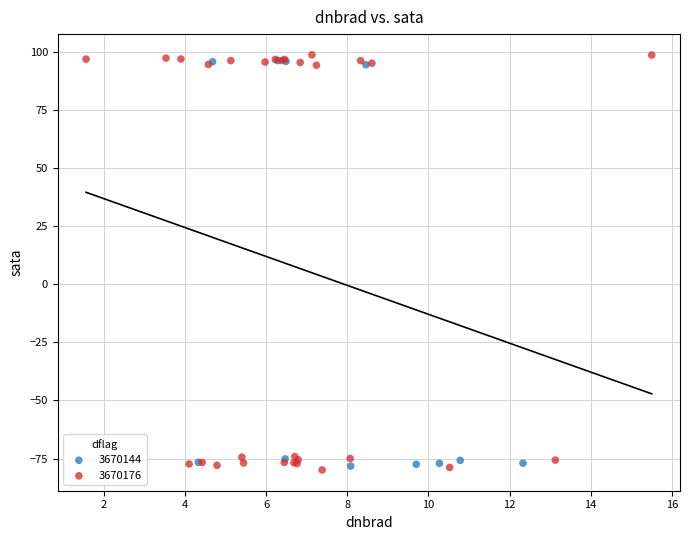

Which series contains the lowest Y value?

3670176